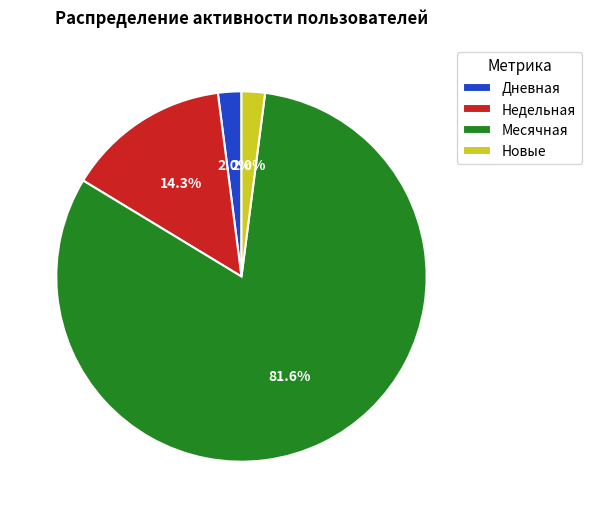

What is the ratio of the value at Новые to the value at Дневная?

1.0